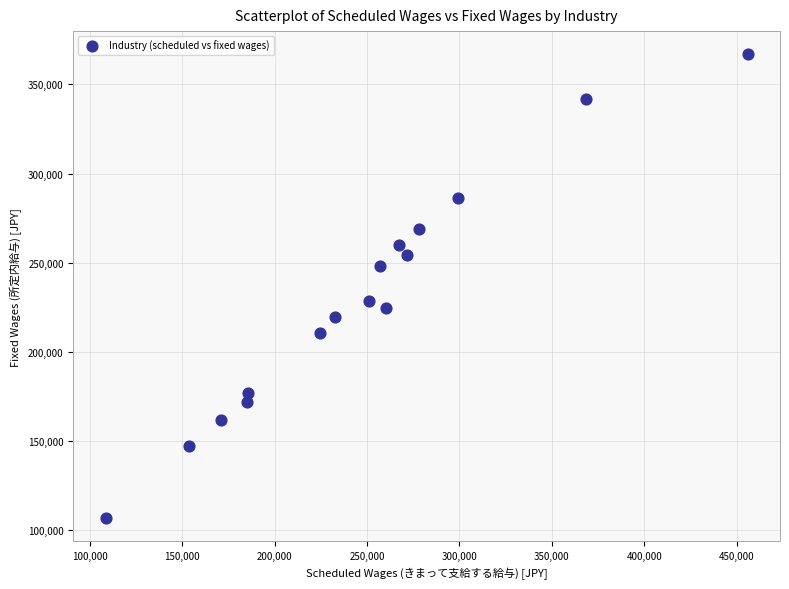

What is the range of X values (max minus min)?

347522